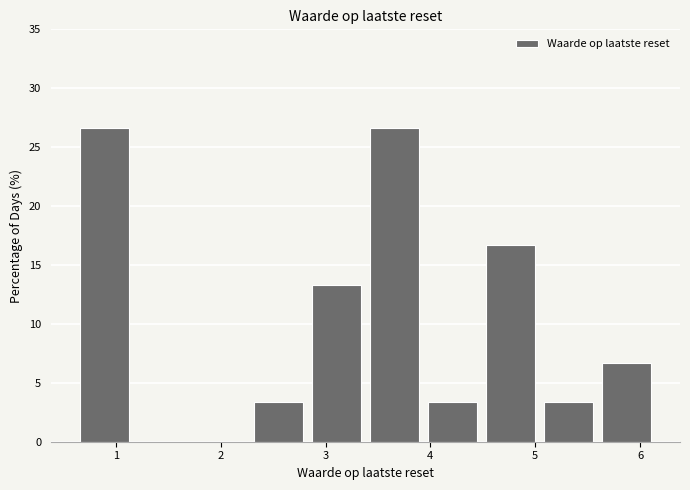

Reading left to right, list every bar in this chart as the range it spans on the x-axis followed by its height. Neither the bar edges nor the heights are printed on the chart, so give them approximately, as read against the axes.

0.6 to 1.2: 26.5
1.2 to 1.7: 0
1.7 to 2.3: 0
2.3 to 2.8: 3.5
2.8 to 3.4: 13.5
3.4 to 3.9: 26.5
3.9 to 4.5: 3.5
4.5 to 5.0: 16.5
5.0 to 5.6: 3.5
5.6 to 6.2: 6.5